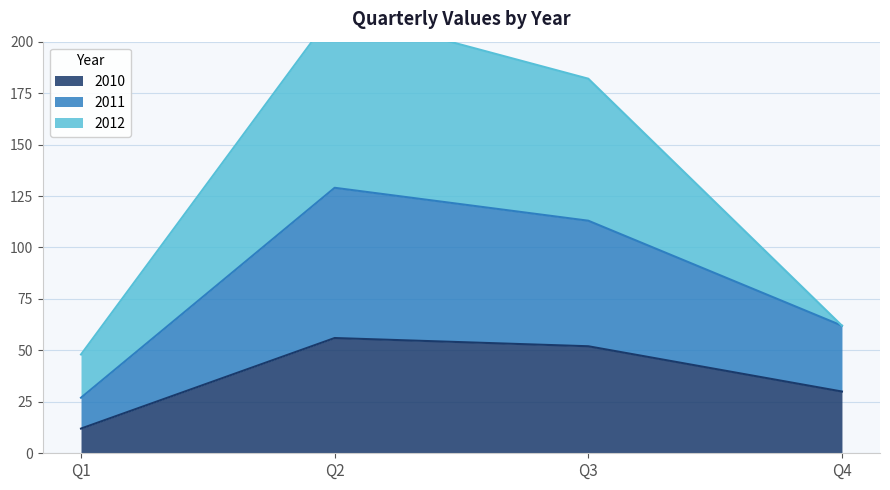

How many categories are shown in the chart?

4